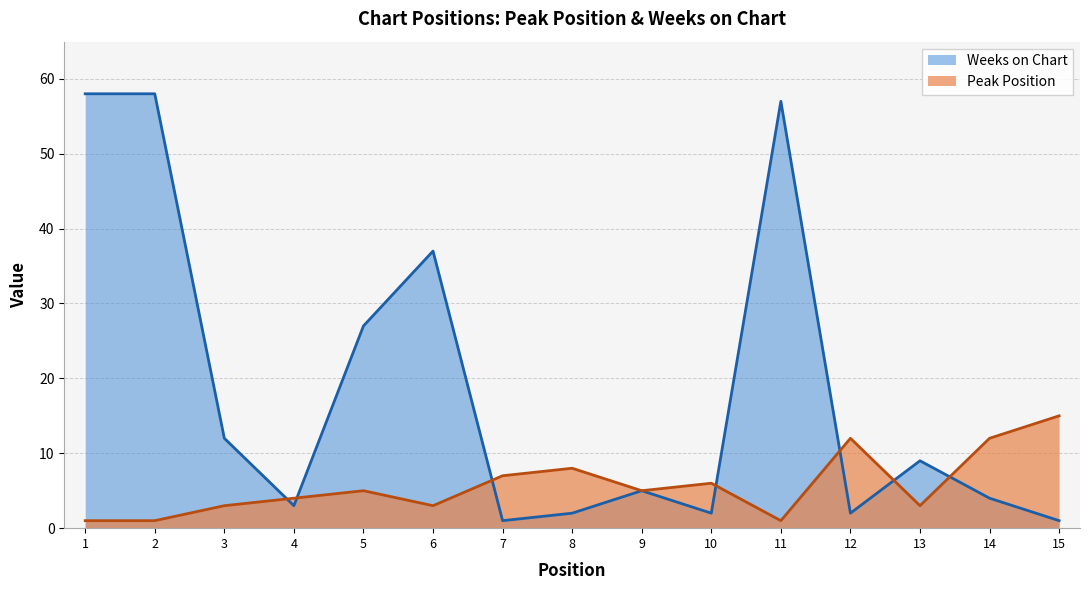

Where do Weeks on Chart and Peak Position first cross each other?

3 and 4